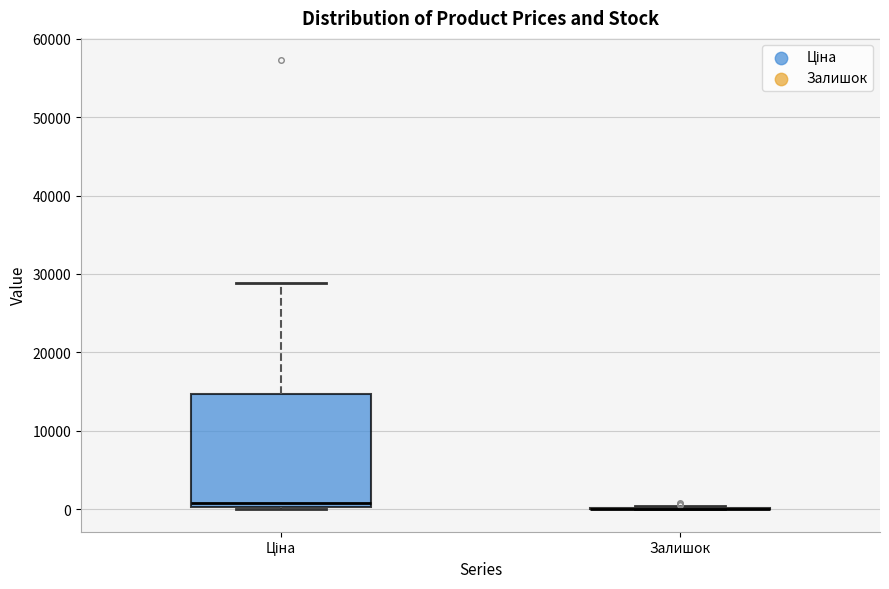

Reading left to right, read every box against the y-axis: the position of its median line, the range the box covers, and the ends of its whiskers. The values are not printed on the chart, so give them approximately, as read against the axis.

Ціна: median 1000, box 0 to 15000, whiskers 0 to 29000
Залишок: box collapsed to a line at 0, whiskers 0 to 0